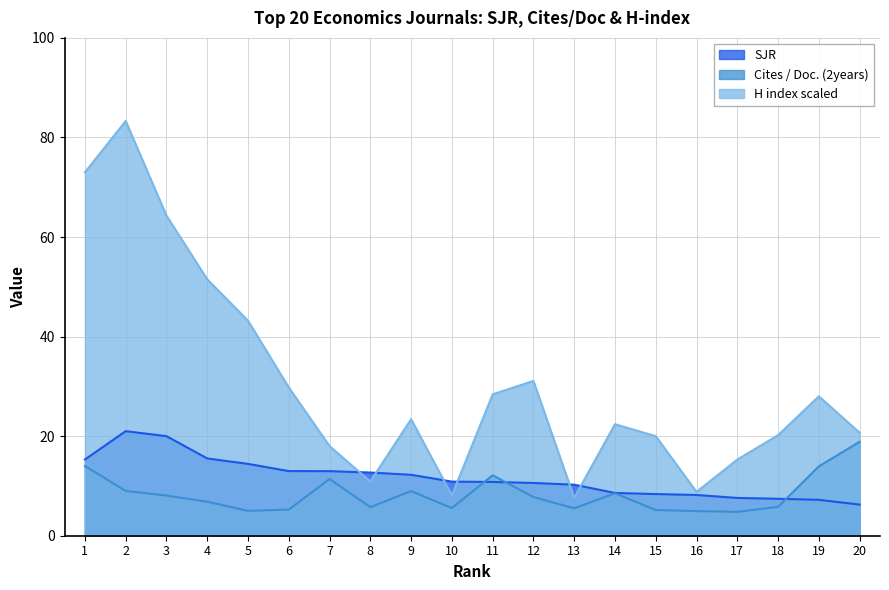

How many data points in H index scaled are less than 23?

10